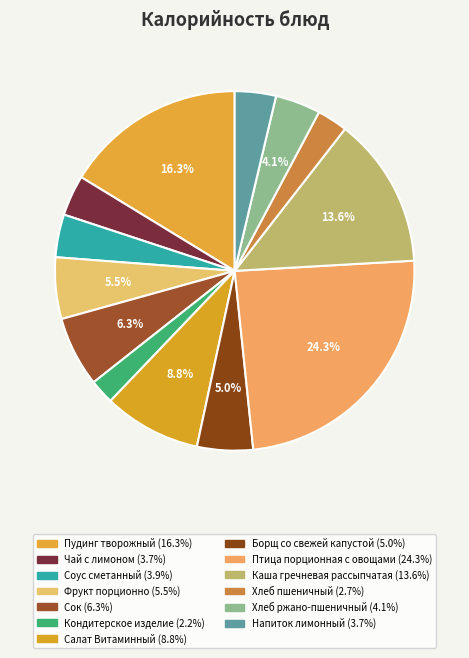

Count the number of slices in the pie.

13